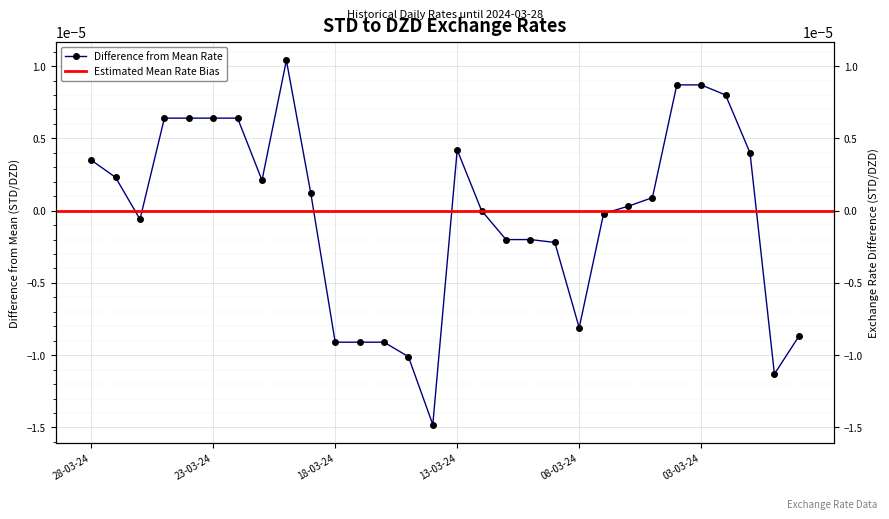

Where is the first local minimum?

26-03-24